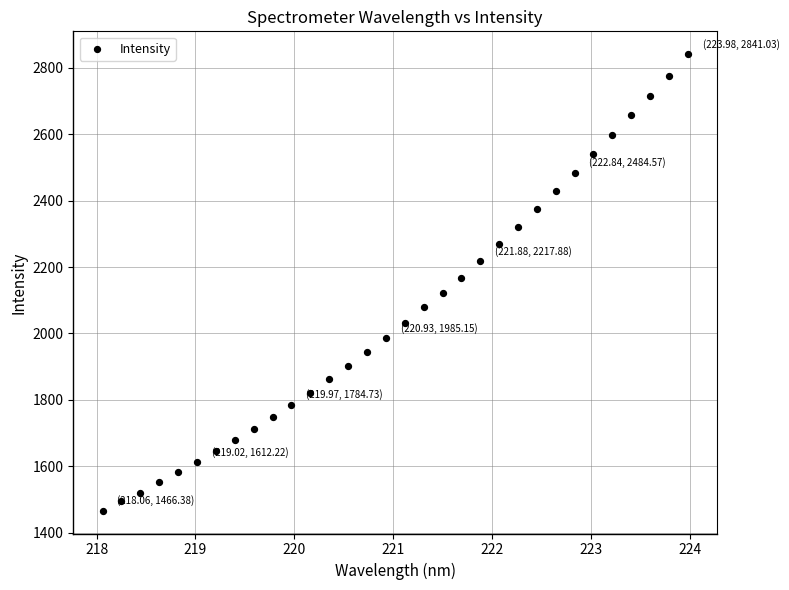

What Y value in the scatter plot is closest to 2153?

2168.2